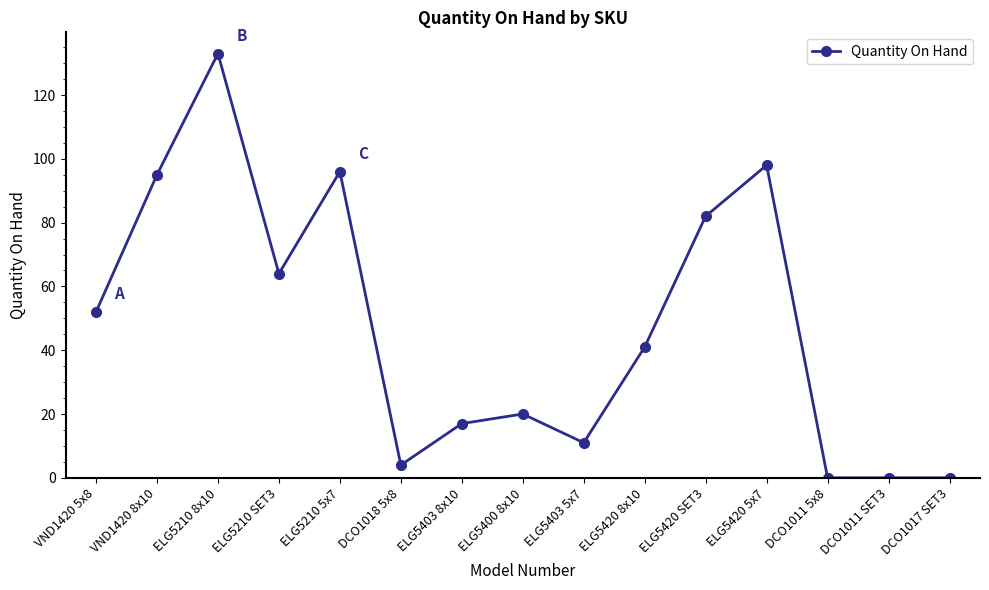

What is the label of the 13th point from the right?

ELG5210 8x10